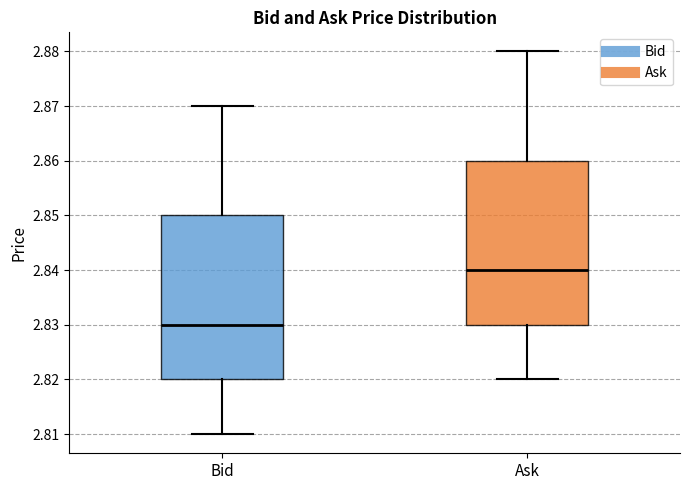

Which box's median line is the lowest?

Bid